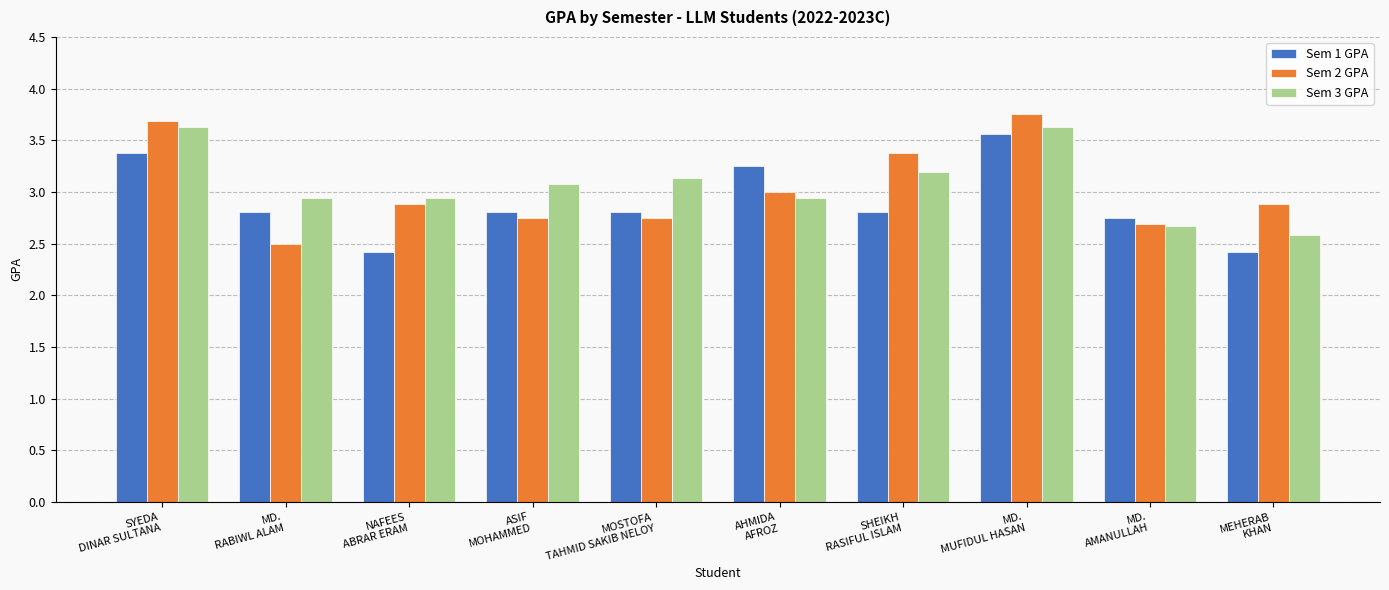

Are the bars grouped side by side (vs. stacked)?

Yes